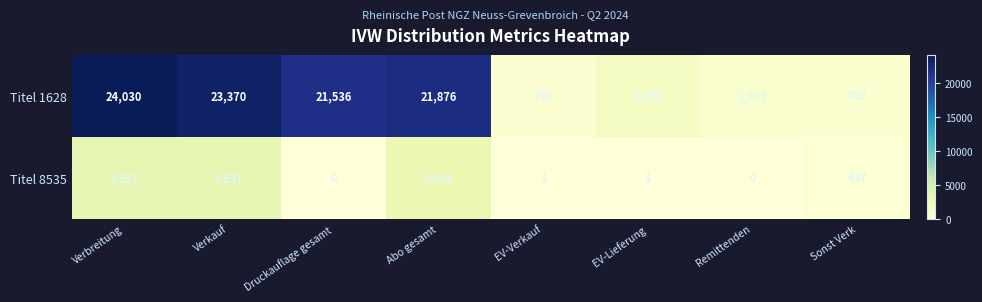

Between EV-Verkauf and Remittenden, which series saw the biggest shift?

Titel 1628